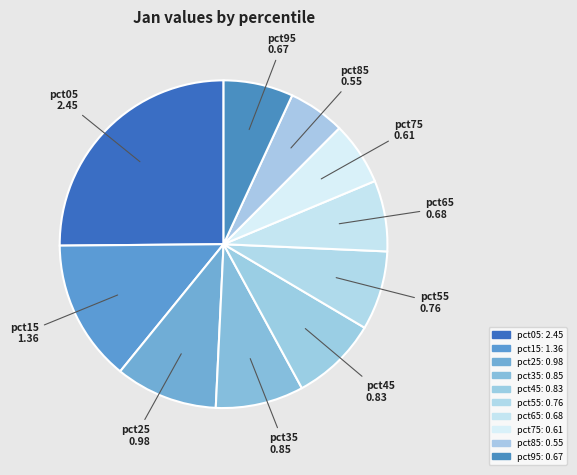

How many segments does this pie chart have?

10